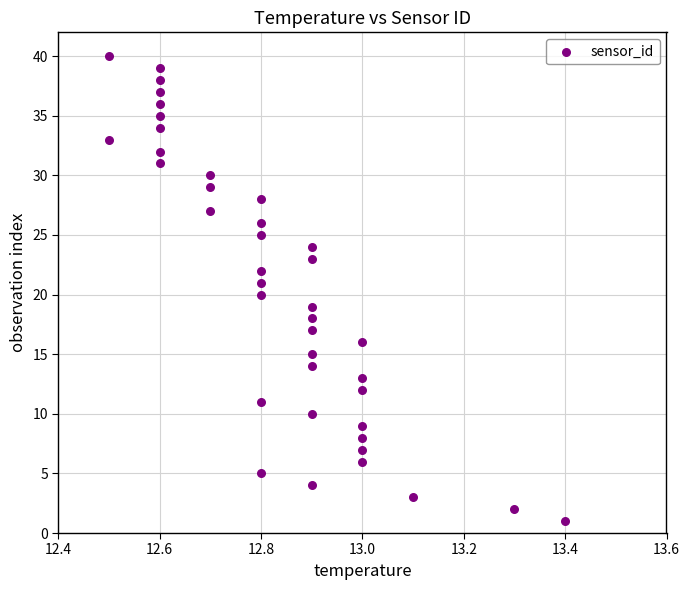

What is the range of Y values (max minus min)?

39